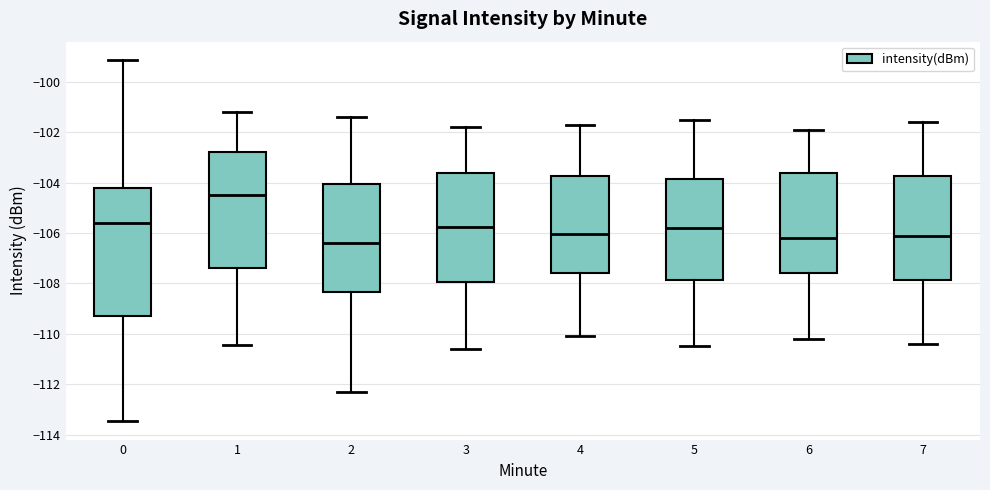

Reading left to right, transcribe this box plot: for each box, give where its median line is, the range the box spans, and where its two whiskers end, as read against the y-axis. The values are not printed on the chart, so give them approximately, as read against the axis.

0: median -105.6, box -109.2 to -104.2, whiskers -113.4 to -99.2
1: median -104.6, box -107.4 to -102.8, whiskers -110.4 to -101.2
2: median -106.4, box -108.4 to -104.0, whiskers -112.2 to -101.4
3: median -105.8, box -108.0 to -103.6, whiskers -110.6 to -101.8
4: median -106.0, box -107.6 to -103.8, whiskers -110.0 to -101.6
5: median -105.8, box -107.8 to -103.8, whiskers -110.4 to -101.4
6: median -106.2, box -107.6 to -103.6, whiskers -110.2 to -101.8
7: median -106.0, box -107.8 to -103.8, whiskers -110.4 to -101.6